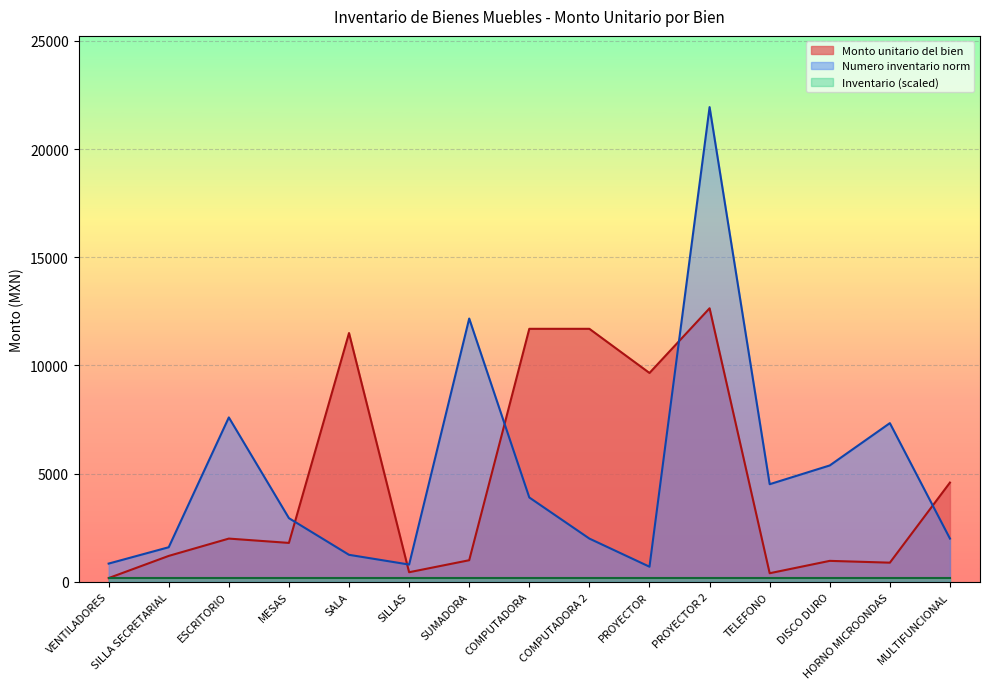

Which series ends up on top after the final intersection of Monto unitario del bien and Numero inventario norm?

Monto unitario del bien